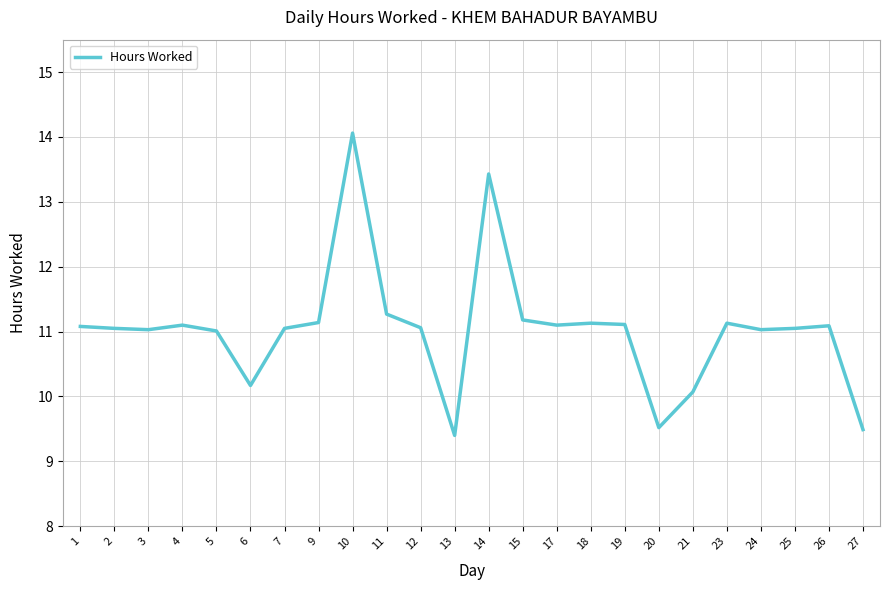

How many lines are shown in the chart?

1